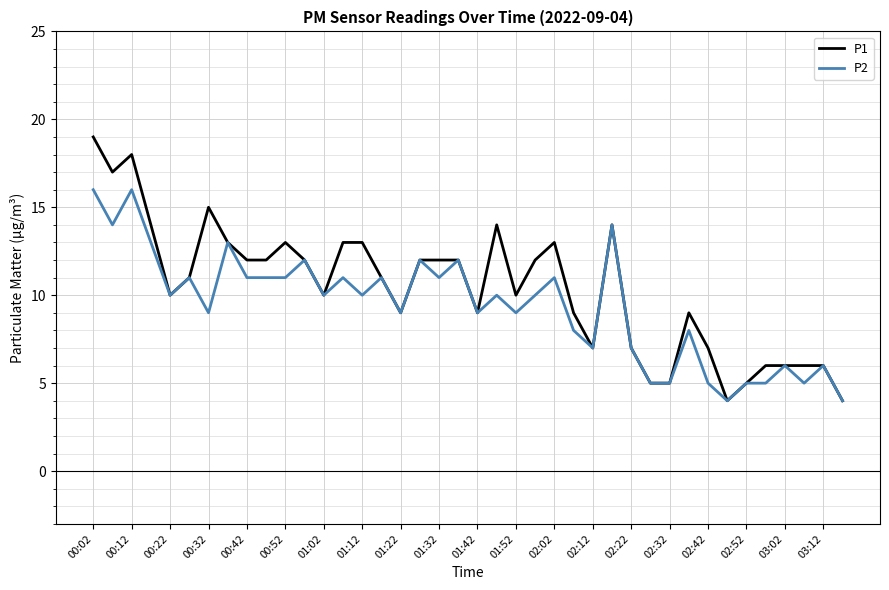

What is the average value of the P2 series?

9